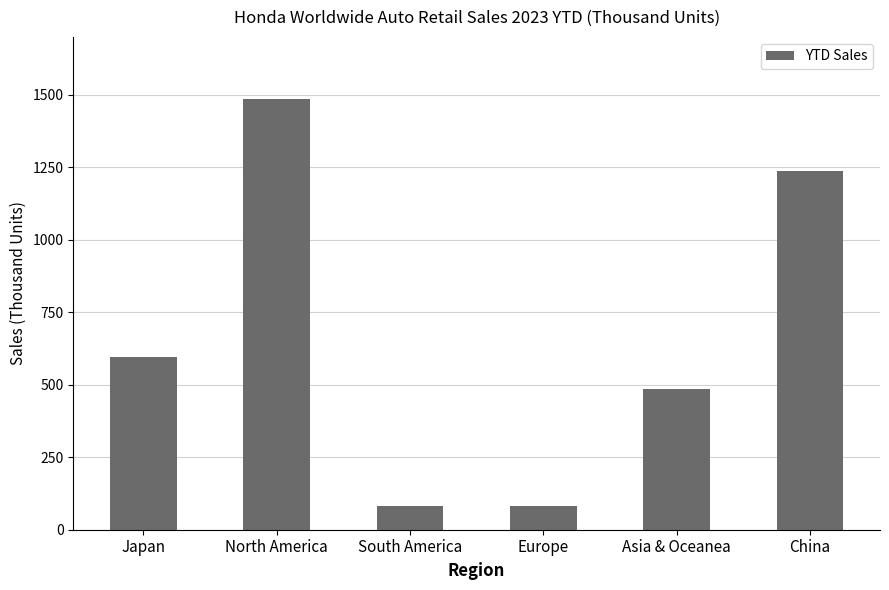

What is the greatest value displayed?

1486.3